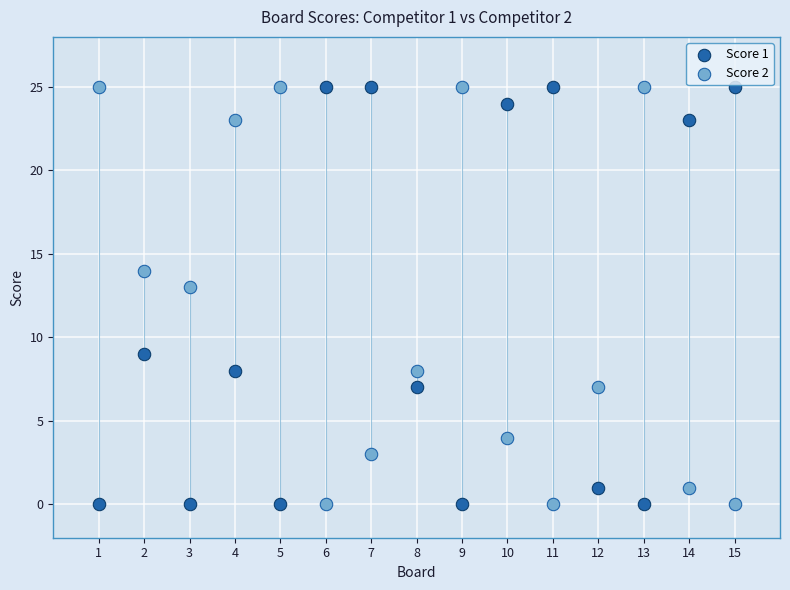

Across all data points, what is the range of Y values (max minus min)?

25